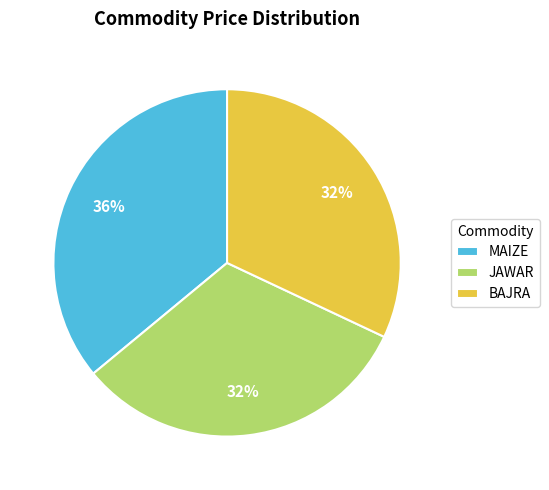

To the nearest percent, what percentage of the pie is JAWAR?

32%